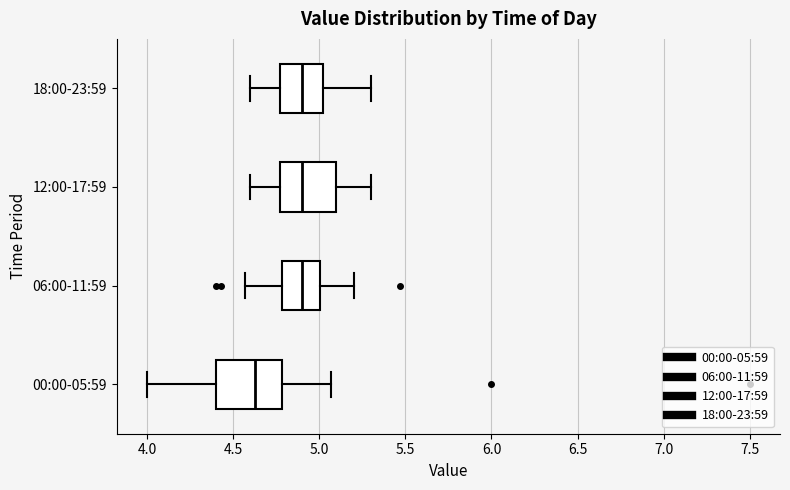

Which box is the widest, from its left edge to its right edge?

00:00-05:59